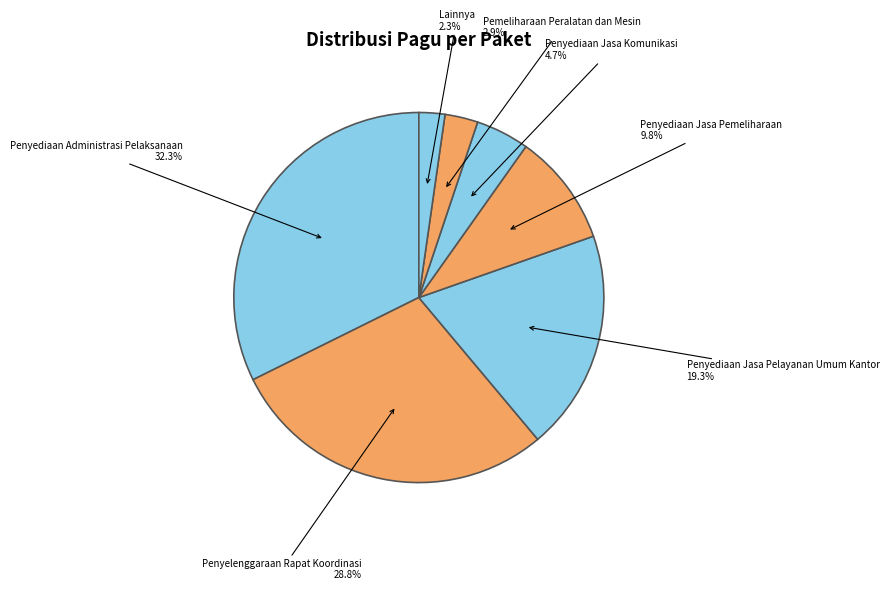

How many slices are in this pie chart?

7